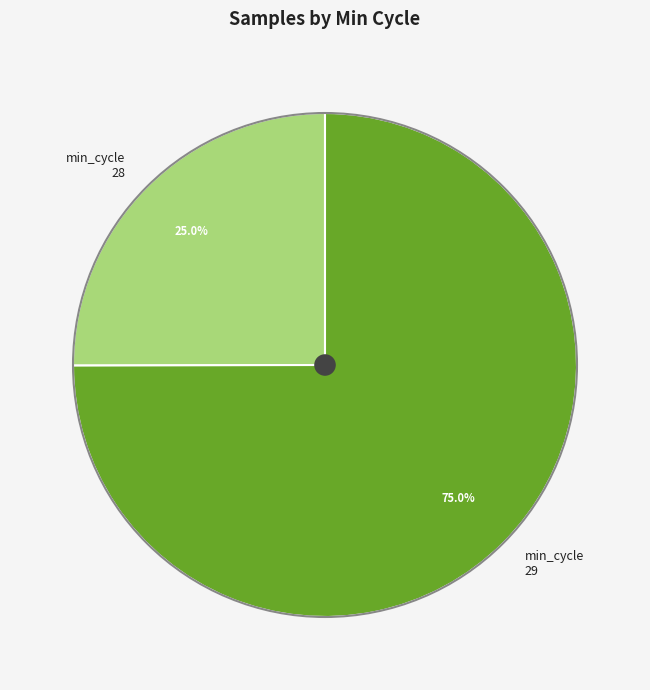

Does any single category account for the majority?

Yes